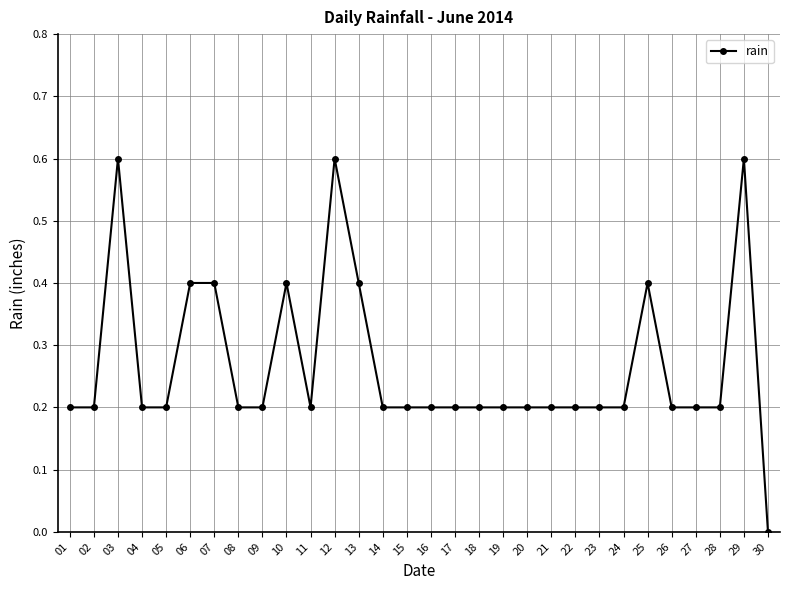

What is the change in value from 25 to 26?

-0.2